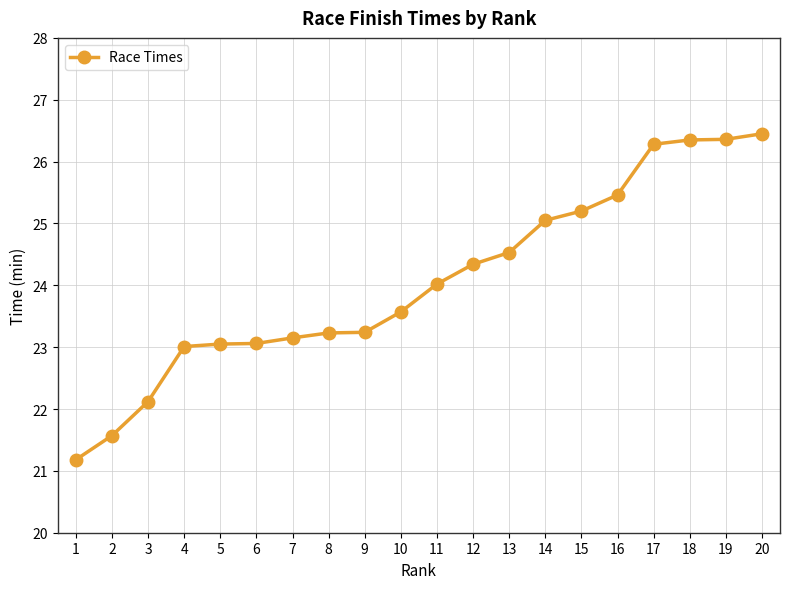

How many data points are above 24?

10